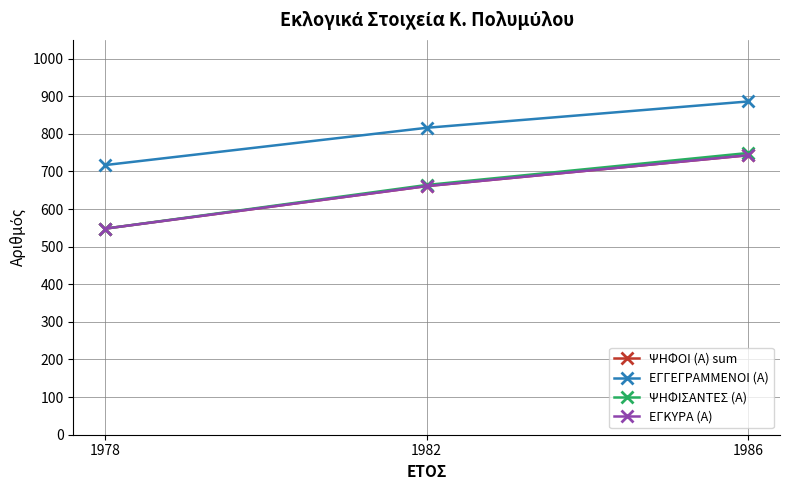

What is the difference between the ΕΓΚΥΡΑ (Α) values at 1978 and 1982?

113